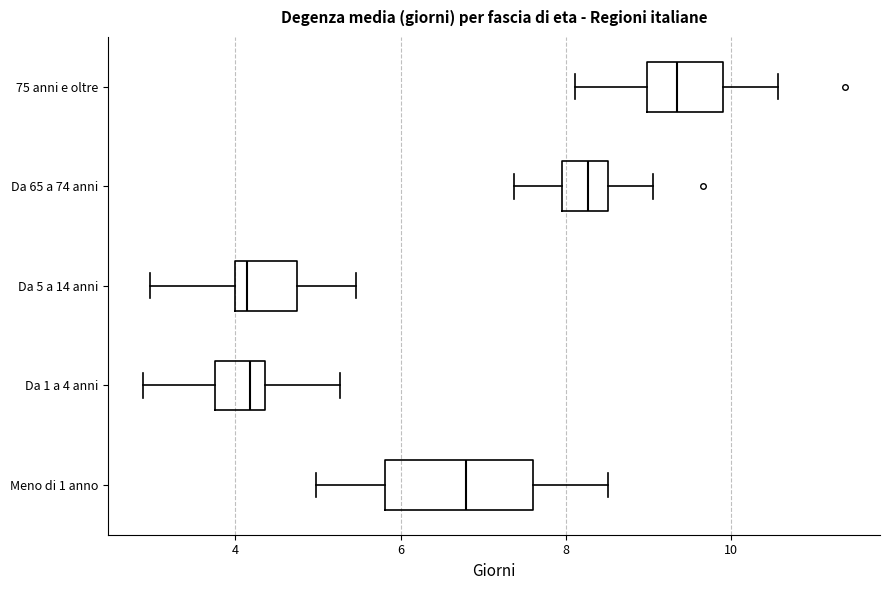

Reading bottom to top, read every box against the x-axis: the position of its median line, the range the box covers, and the ends of its whiskers. The values are not printed on the chart, so give them approximately, as read against the axis.

Meno di 1 anno: median 6.8, box 5.8 to 7.6, whiskers 5.0 to 8.6
Da 1 a 4 anni: median 4.2, box 3.8 to 4.4, whiskers 2.8 to 5.2
Da 5 a 14 anni: median 4.2, box 4.0 to 4.8, whiskers 3.0 to 5.4
Da 65 a 74 anni: median 8.2, box 8.0 to 8.6, whiskers 7.4 to 9.0
75 anni e oltre: median 9.4, box 9.0 to 10.0, whiskers 8.2 to 10.6